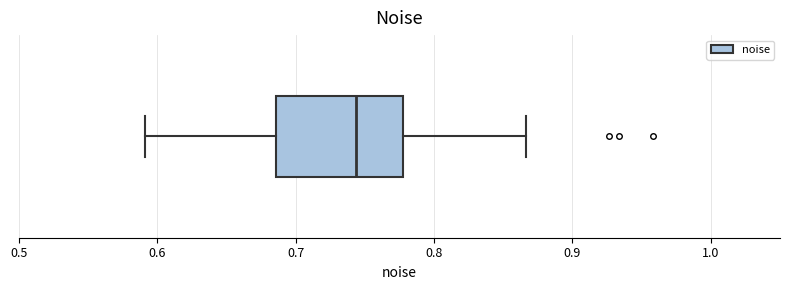

Where is the left edge of the box on the x-axis? The values are not printed on the chart, so give them approximately, as read against the axis.

0.69